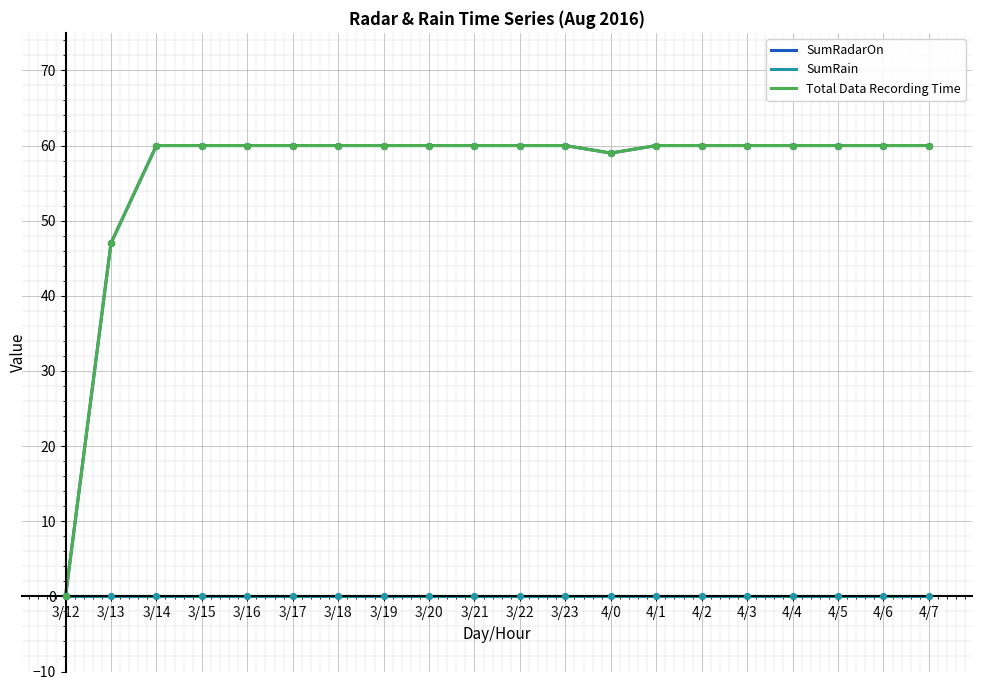

Is this an area chart (filled region under the line)?

No